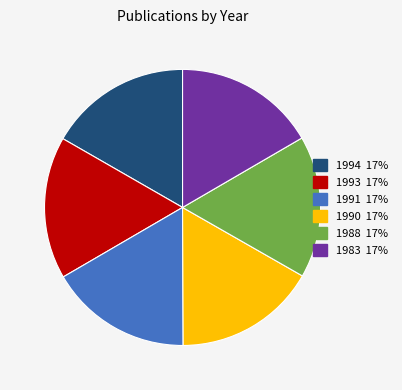

Approximately how many times larger is the value at 1991 17% compared to 1988 17%?

1.0